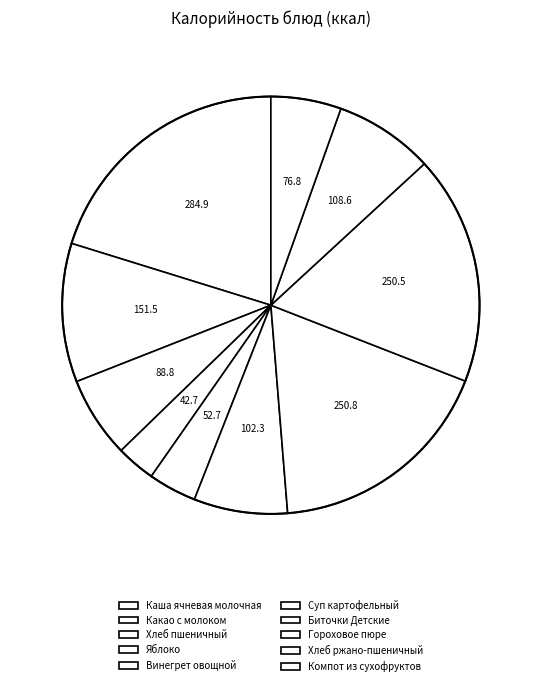

Rank the categories by value from lowest to highest.

Яблоко, Винегрет овощной, Компот из сухофруктов, Хлеб пшеничный, Суп картофельный, Хлеб ржано-пшеничный, Какао с молоком, Гороховое пюре, Биточки Детские, Каша ячневая молочная